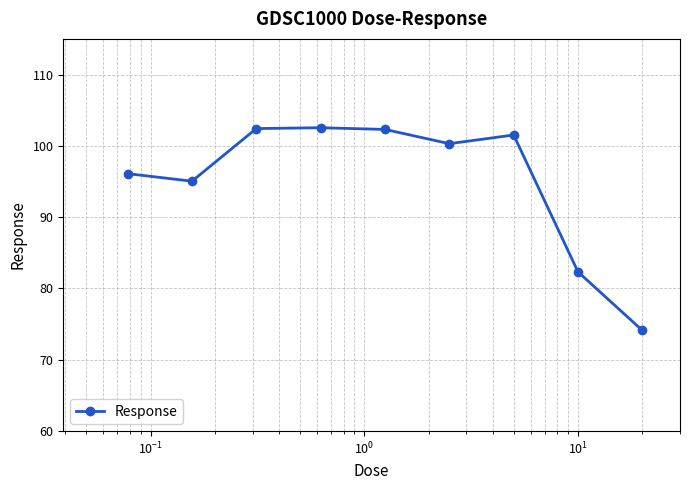

What is the maximum value shown in the chart?

102.5